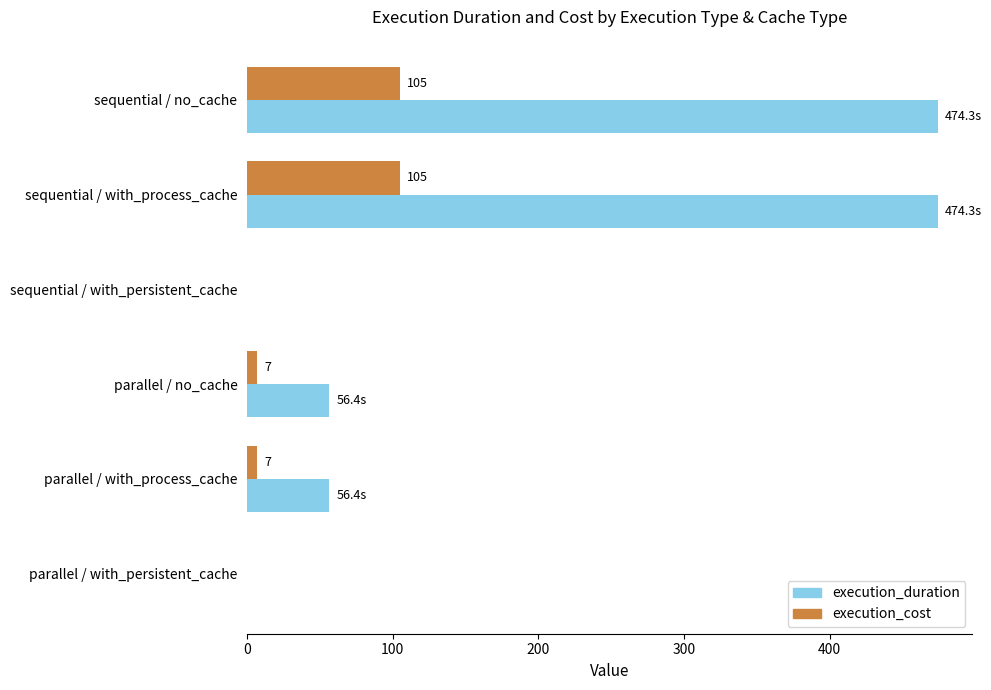

Which series changed the most between sequential / with_process_cache and parallel / with_persistent_cache?

execution_duration